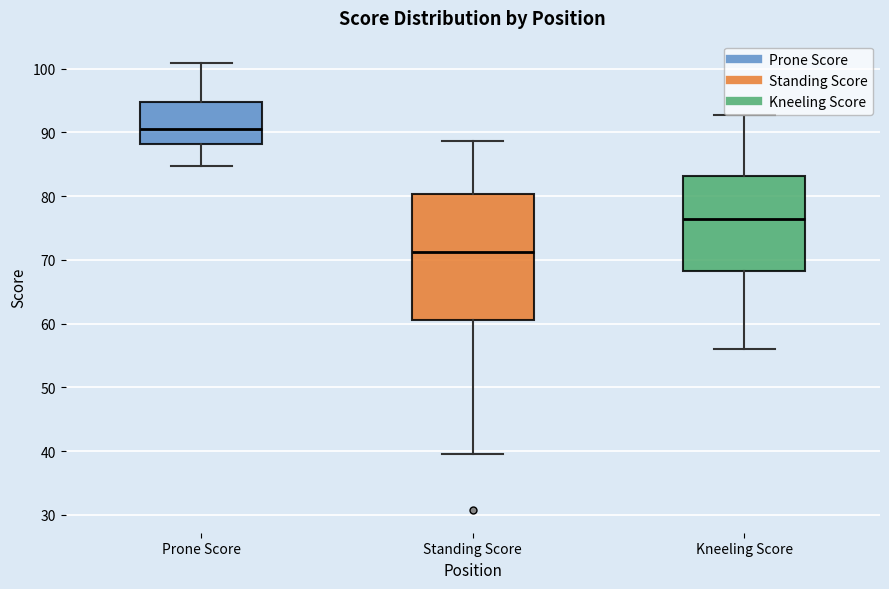

Where is the lower edge of the box for Standing Score on the y-axis? The values are not printed on the chart, so give them approximately, as read against the axis.

61